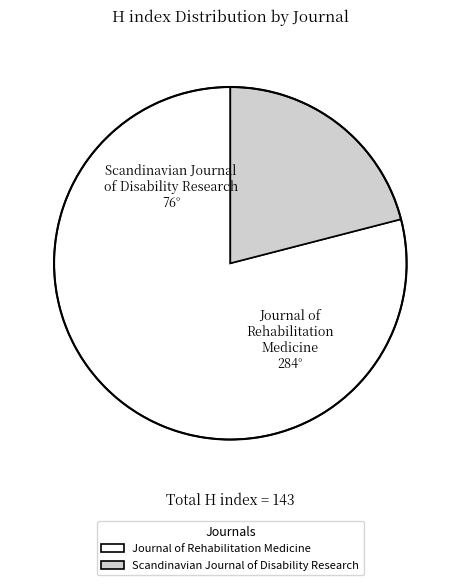

Rank the categories by value from highest to lowest.

Journal of Rehabilitation Medicine, Scandinavian Journal of Disability Research